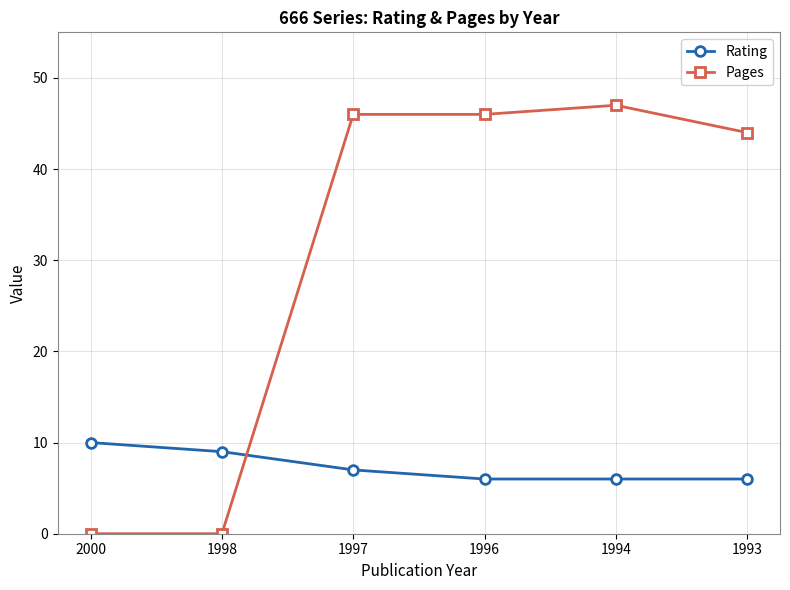

What is the difference between the Pages values at 1993 and 1997?

2